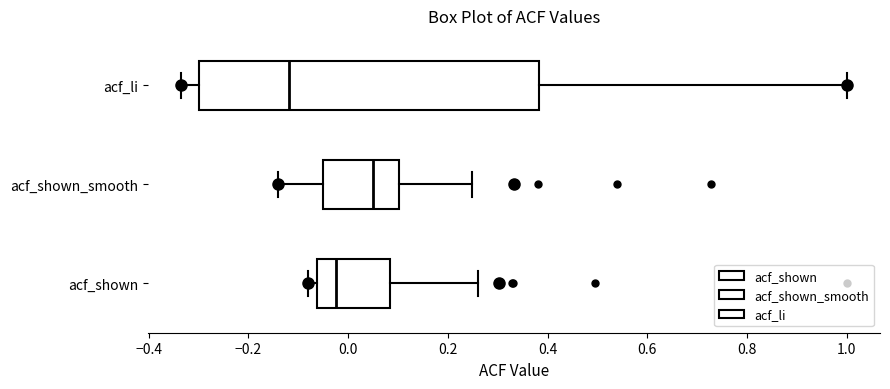

Where does the median line of the box for acf_shown_smooth sit on the x-axis? The values are not printed on the chart, so give them approximately, as read against the axis.

0.04